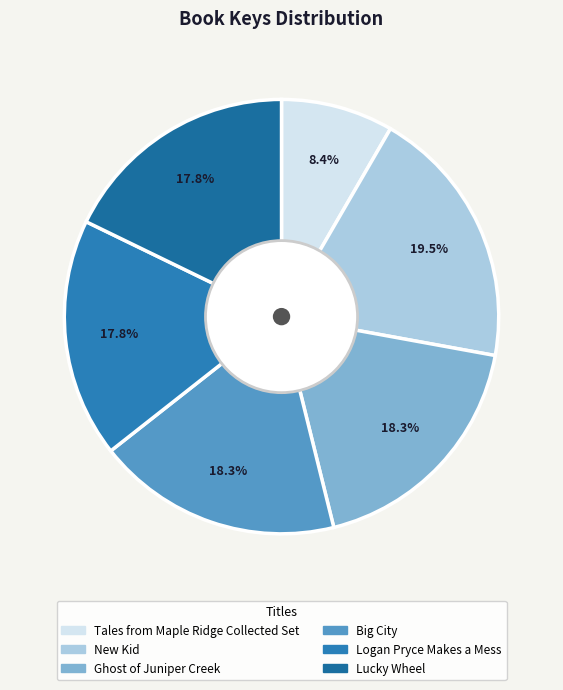

To the nearest percent, what is the combined percentage of Ghost of Juniper Creek and Tales from Maple Ridge Collected Set?

27%